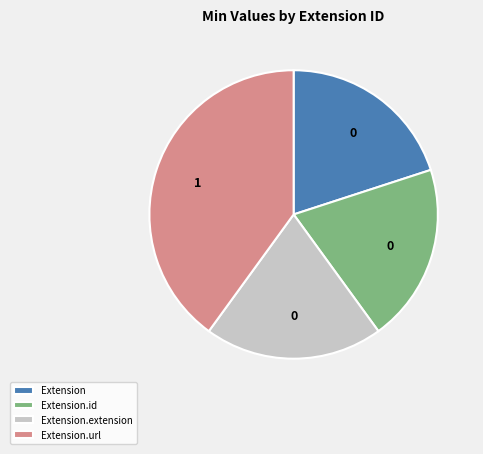

Which has a higher value, Extension.url or Extension.extension?

Extension.url